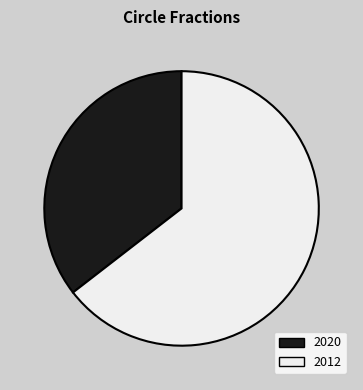

Which slice represents more than half of the pie?

2012